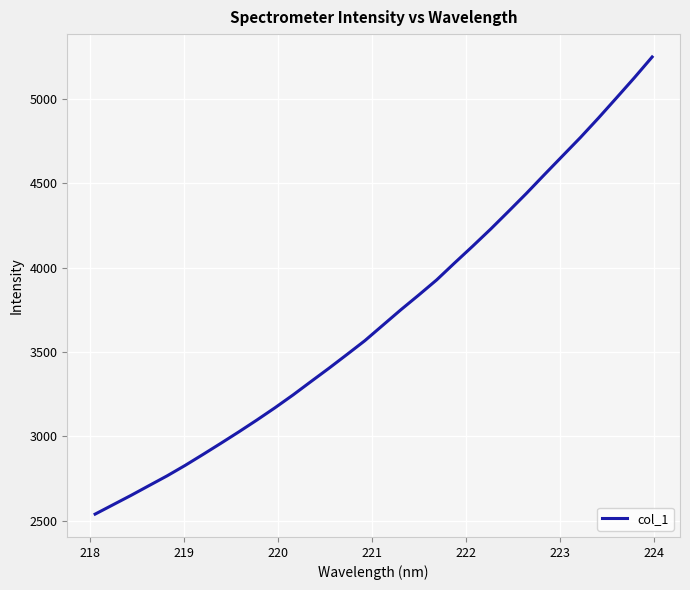

What is the maximum value shown in the chart?

5250.2